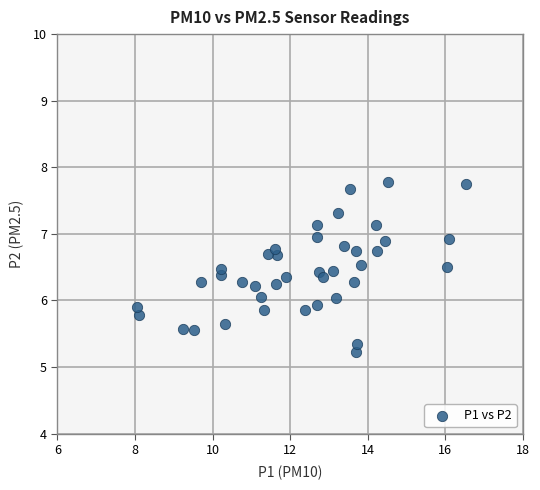

What is the range of Y values (max minus min)?

2.6